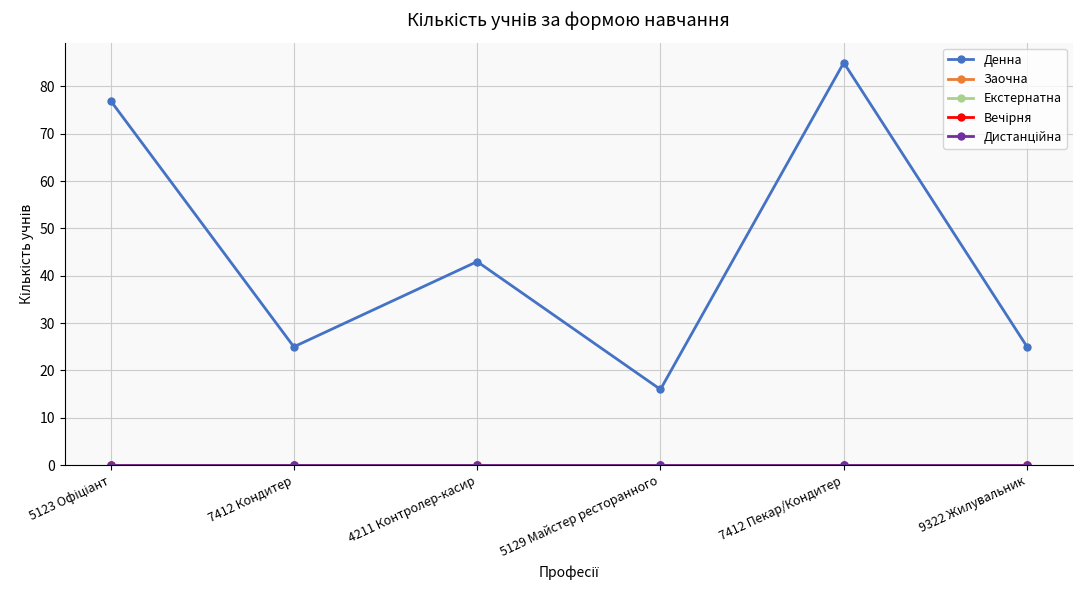

True or false: Екстернатна has more than 0 points higher than both neighbors.

False